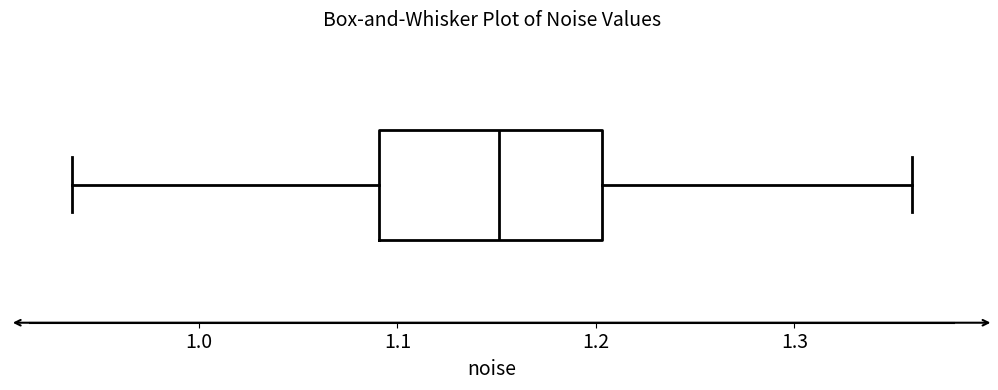

Read this box plot against the x-axis: the position of the median line, the range covered by the box, and the ends of both whiskers. The values are not printed on the chart, so give them approximately, as read against the axis.

median 1.15, box 1.09 to 1.20, whiskers 0.94 to 1.36